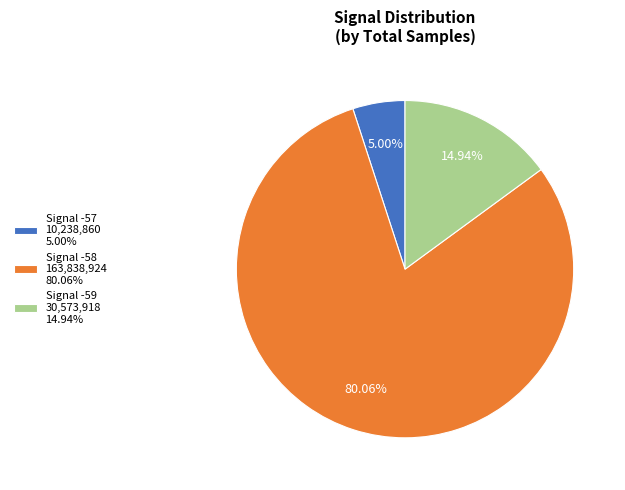

What is the ratio of the value at Signal -59 30,573,918 14.94% to the value at Signal -57 10,238,860 5.00%?

3.0